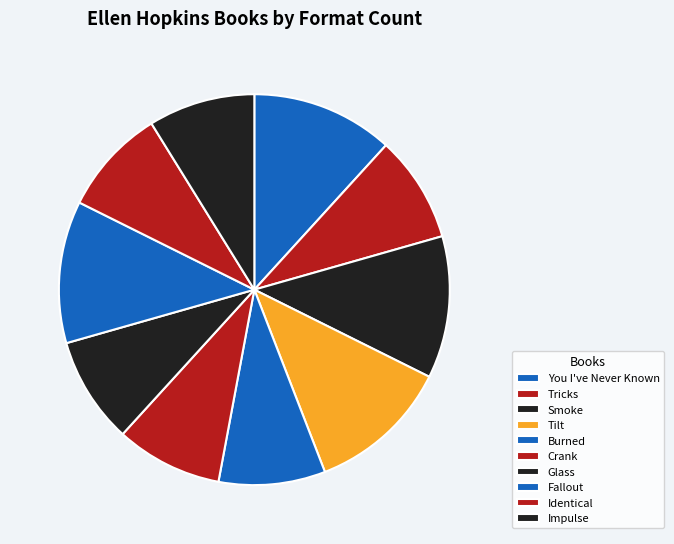

Approximately how many times larger is the value at Burned compared to Fallout?

0.8